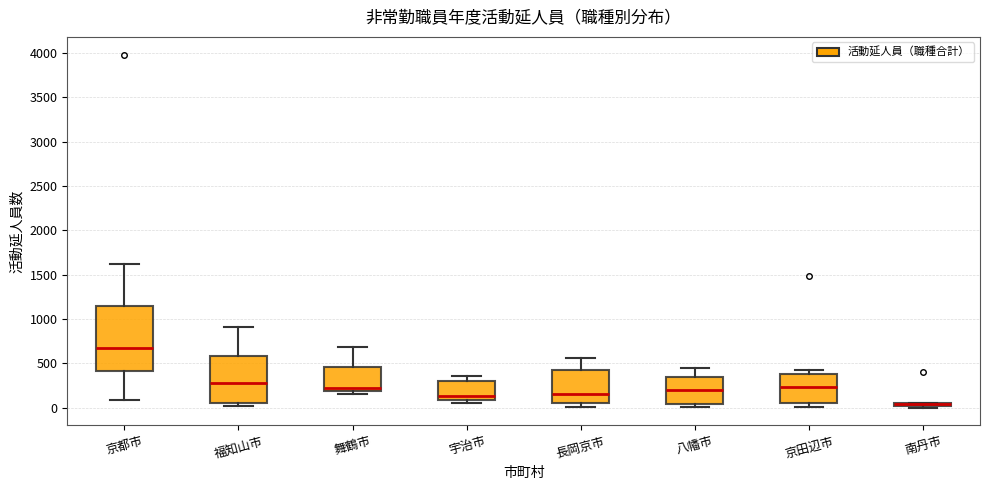

Which box is the tallest, from its lower edge to its upper edge?

京都市